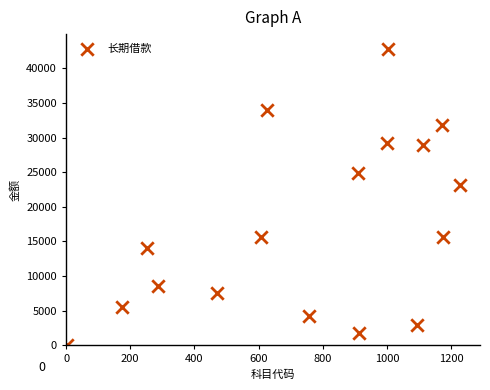

What is the range of X values (max minus min)?

1226.0